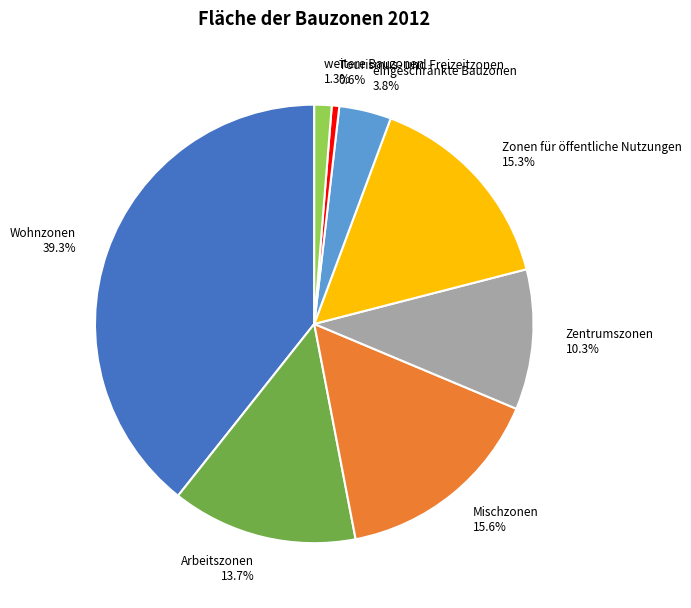

Is there any slice that represents more than half of the pie?

No